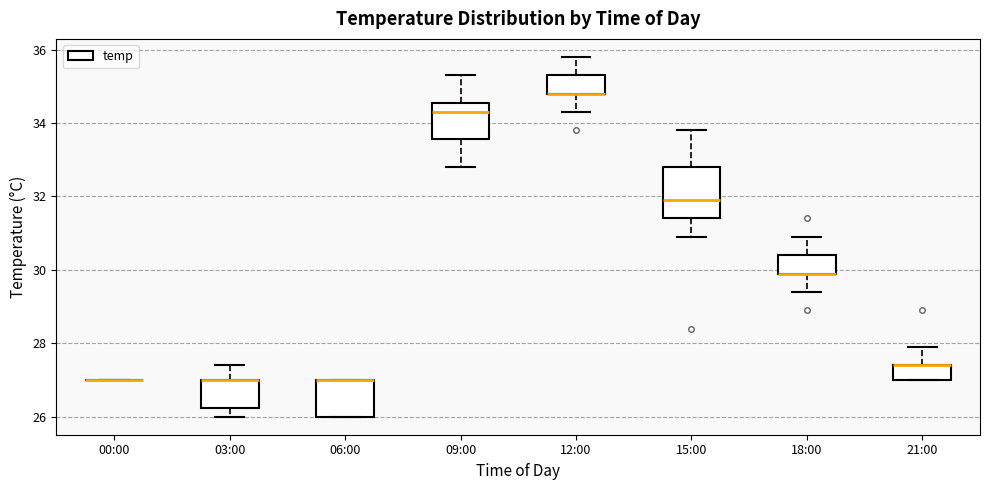

Which box is the tallest, from its lower edge to its upper edge?

15:00